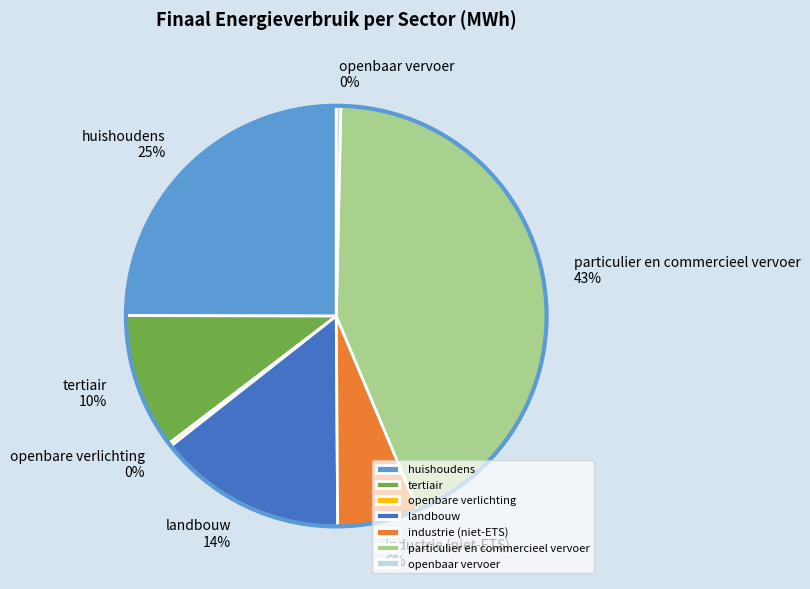

Do particulier en commercieel vervoer and huishoudens together represent more than half of the pie?

Yes